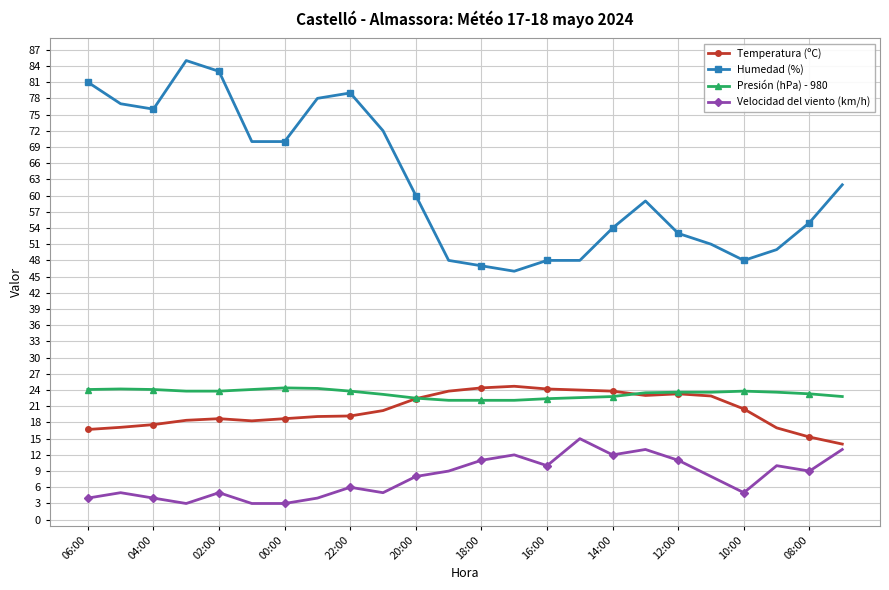

What is the value of the Presión (hPa) - 980 point at the 14th from the left?

22.1